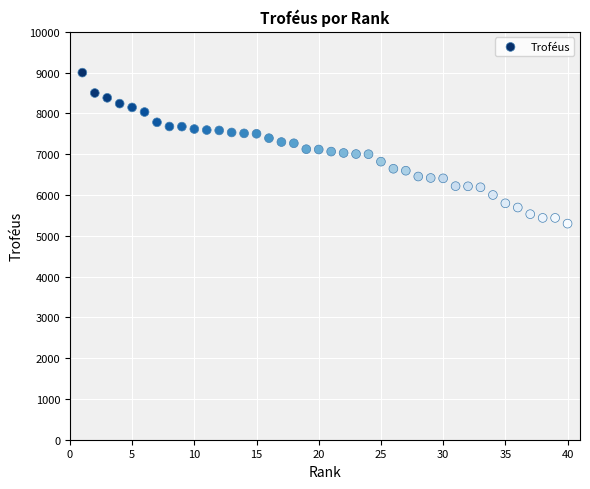

What is the range of Y values (max minus min)?

3702